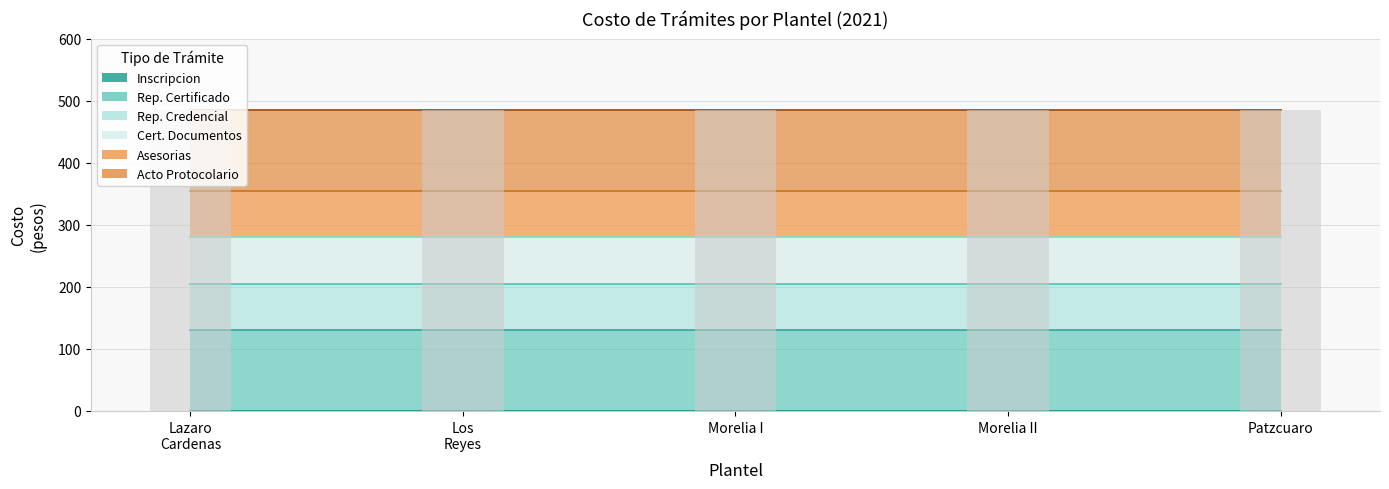

What is the value of the Reposicion credencial bar at the 12th from the left?

75